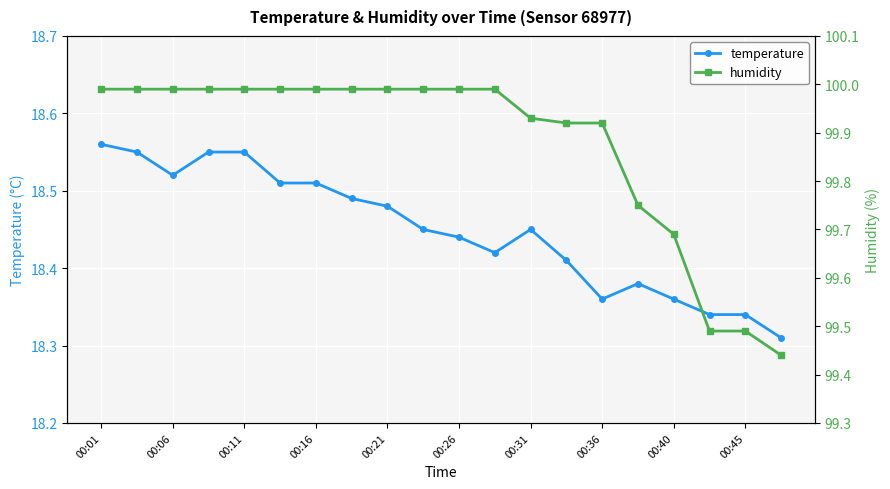

Which category has the highest value in the temperature series?

00:01